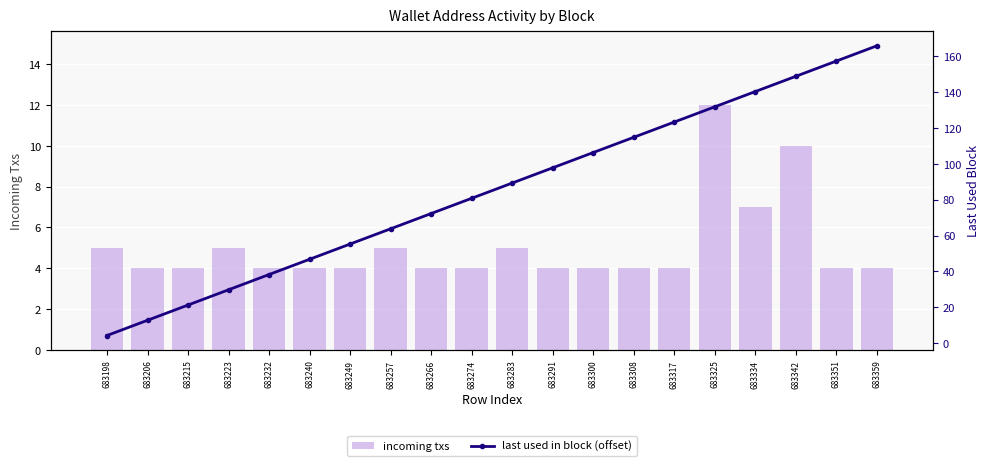

At which category is the sum across all series the highest?

683359